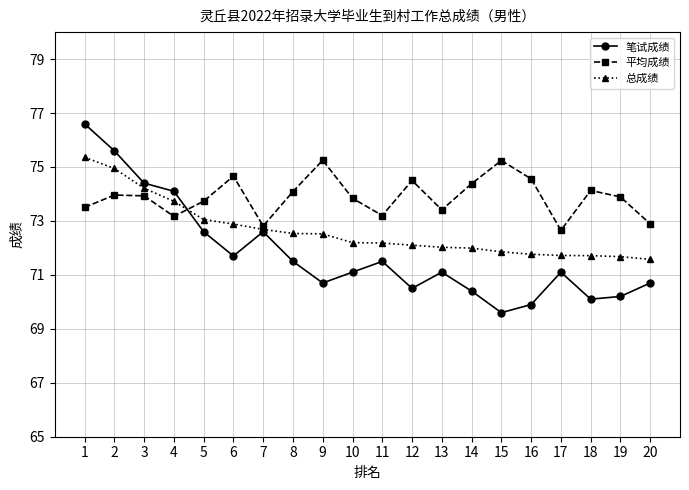

Where does the 笔试成绩 series first go above 71?

1